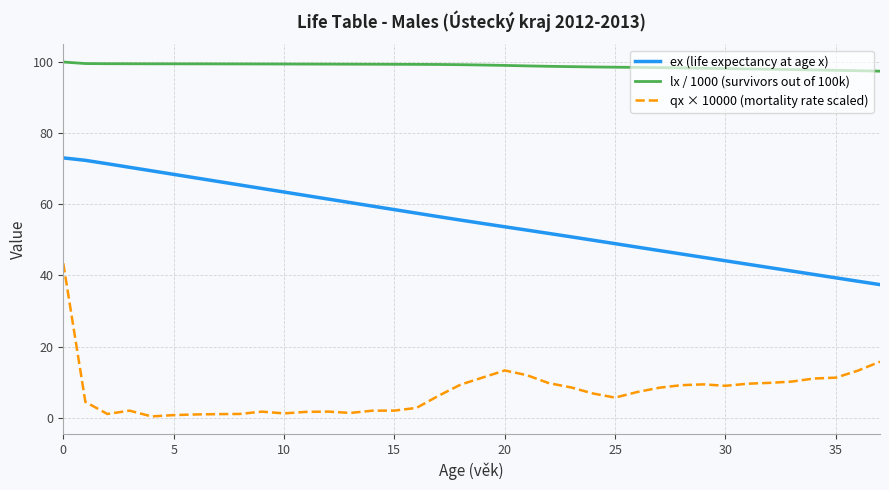

True or false: ex (life expectancy at age x) and qx × 10000 (mortality rate scaled) cross at least once.

False